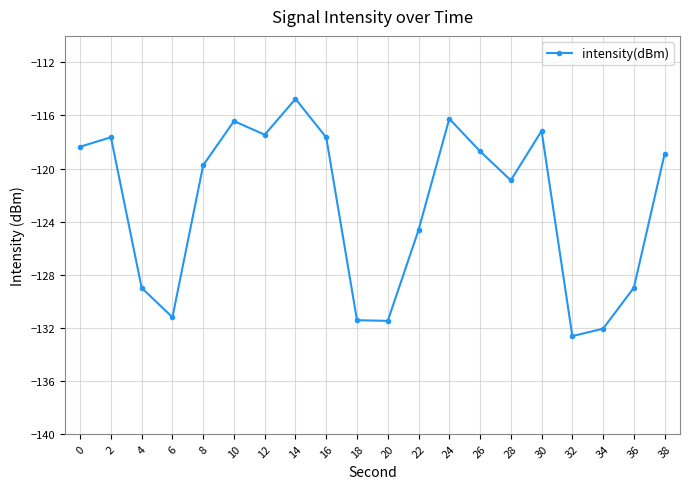

Is it true that the value at 10 is -116.4?

True